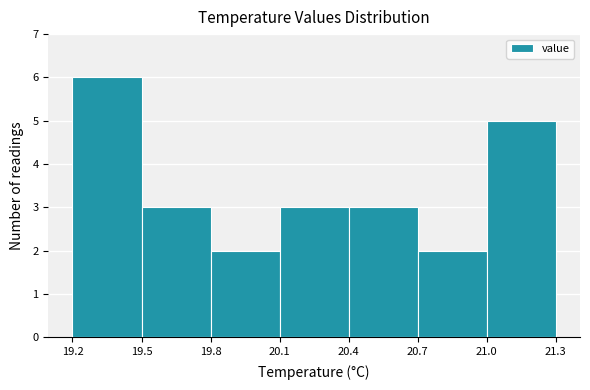

Over which range of the x-axis is the bar tallest?

19.2 to 19.5